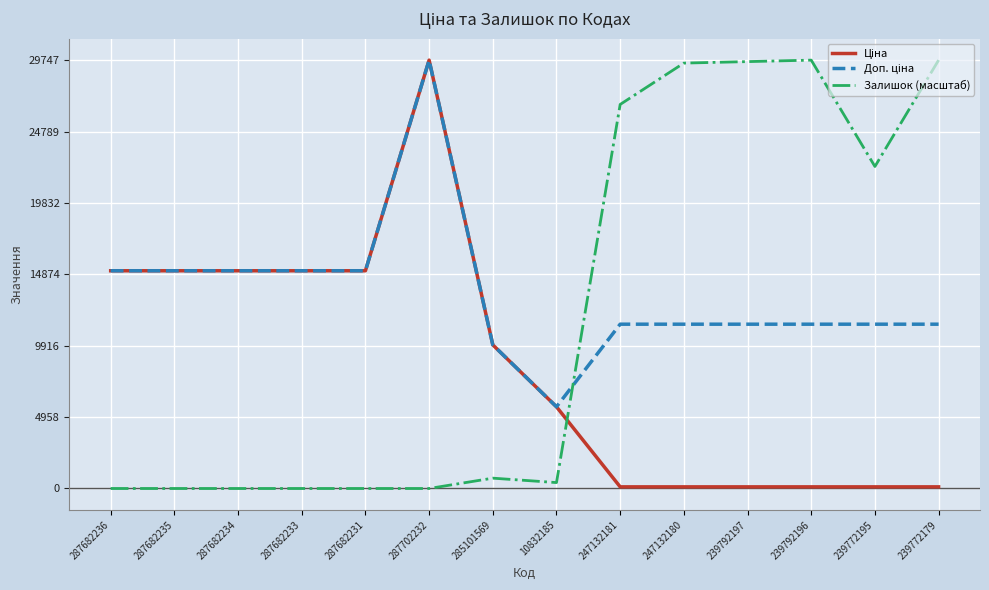

At which category is the sum across all series the highest?

287702232